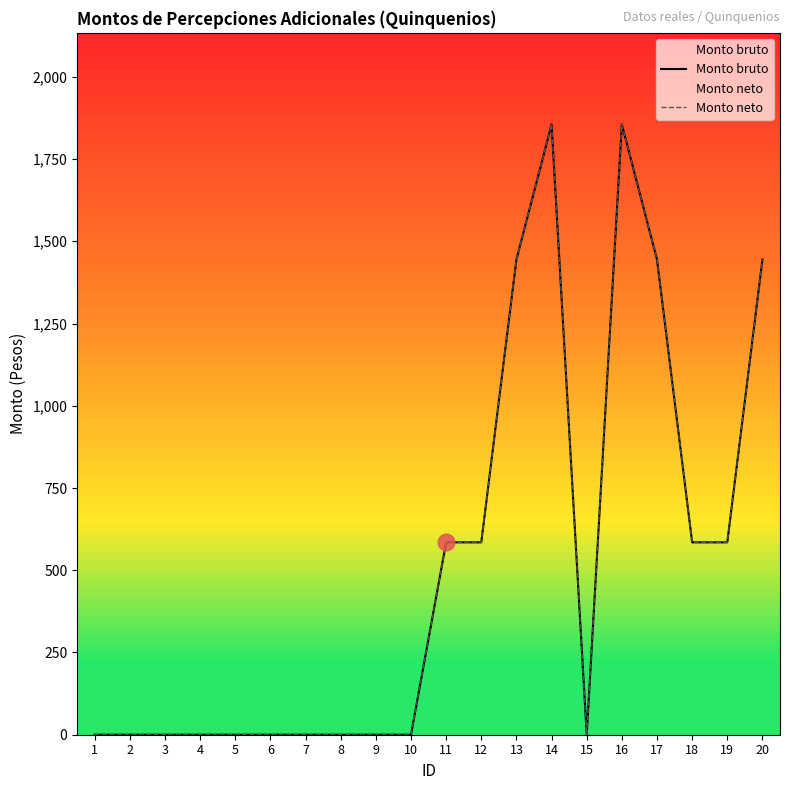

Which has a higher value, 4 or 9?

4